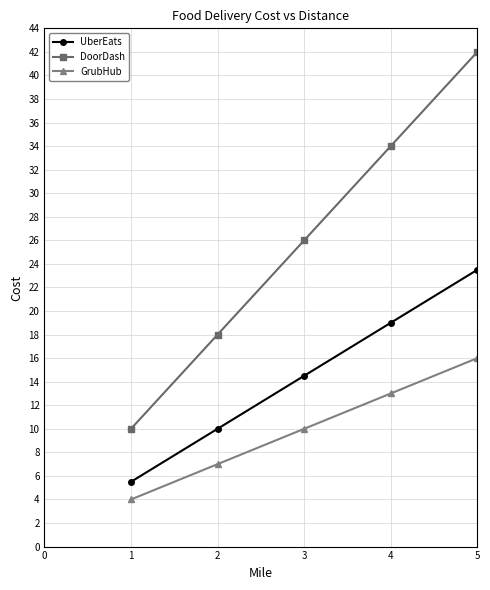

What is the sum of all DoorDash values?

130.0